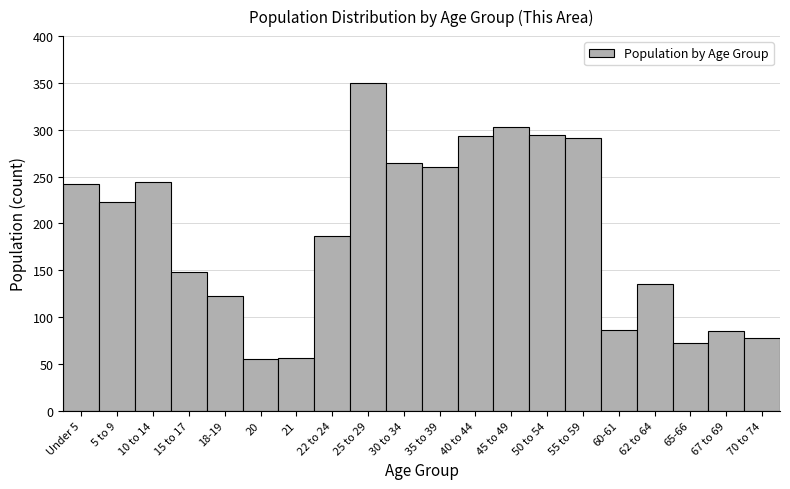

Is it true that the value at 62 to 64 is 189?

False